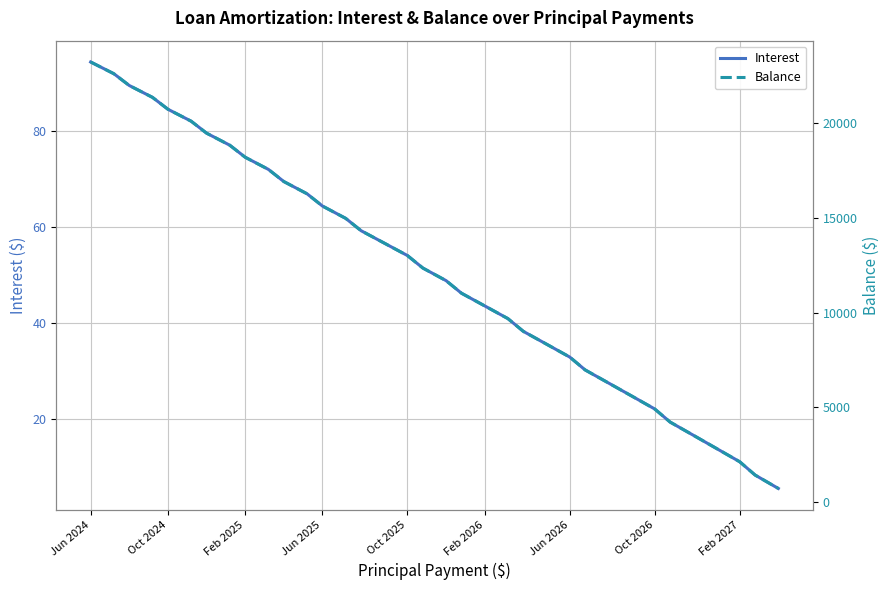

Which series has the largest total across all categories?

Balance